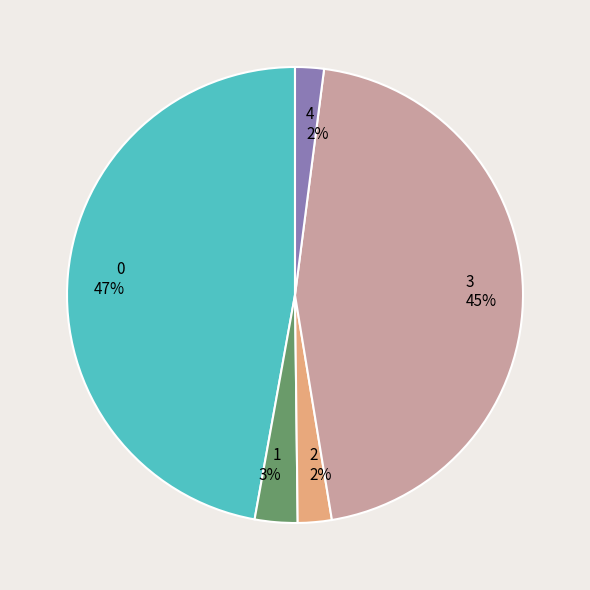

Is it true that 0 is 47% of the pie?

True